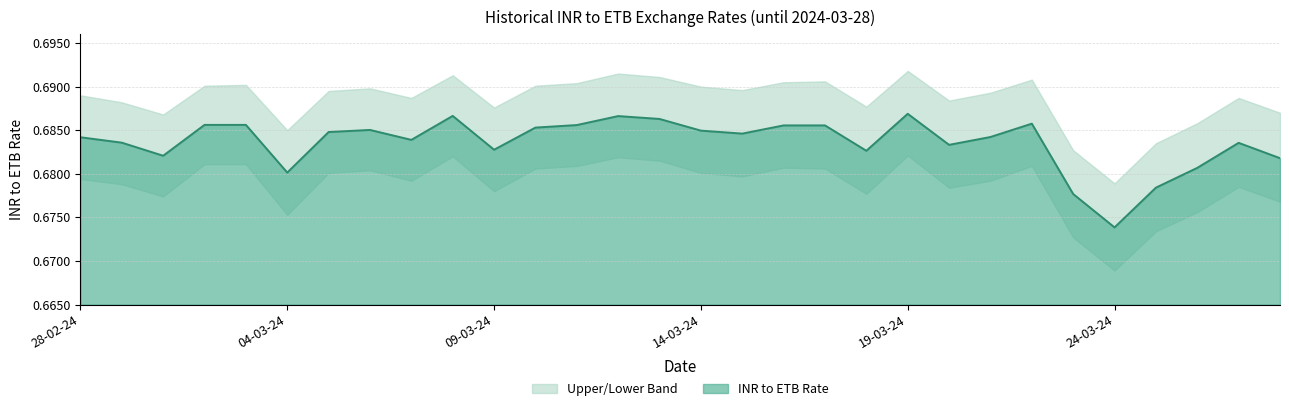

Read the Upper Band value at 19-03-24.

0.7